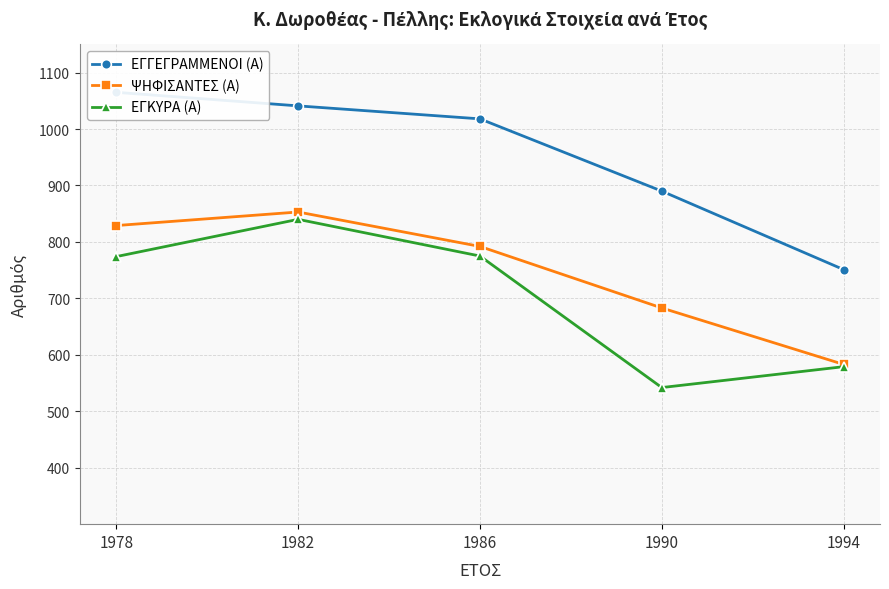

The ΨΗΦΙΣΑΝΤΕΣ (Α) series shows 1245 at 1986. True or false?

False